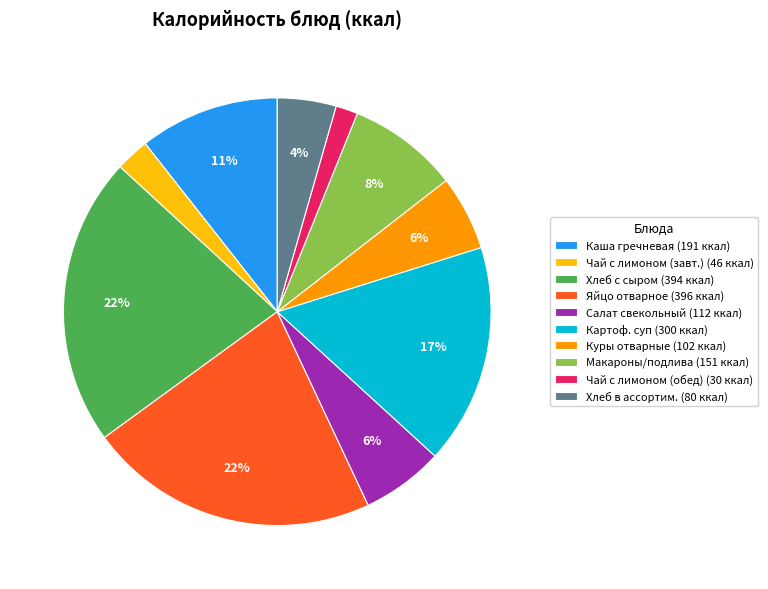

To the nearest percent, what is the difference between the largest and smallest slice percentages?

20%